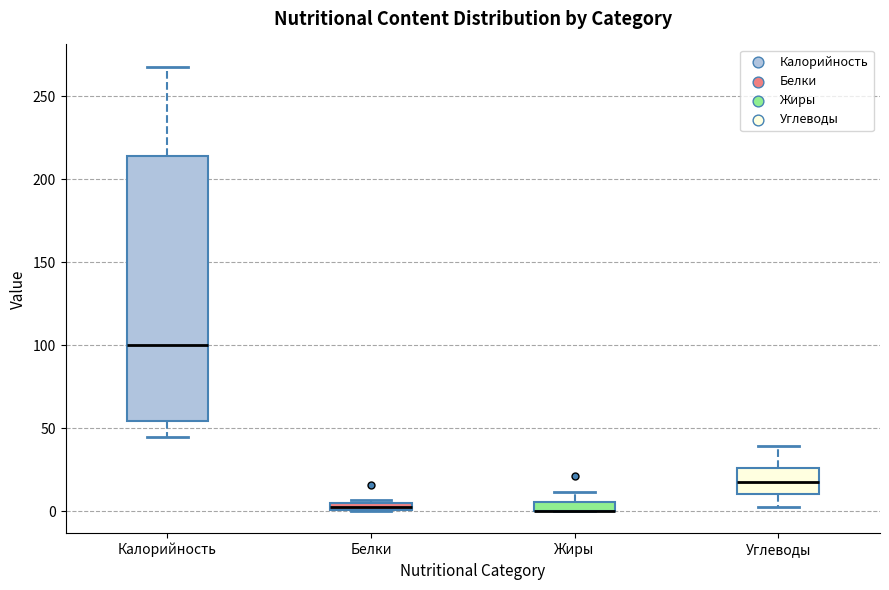

Which box is the tallest, from its lower edge to its upper edge?

Калорийность